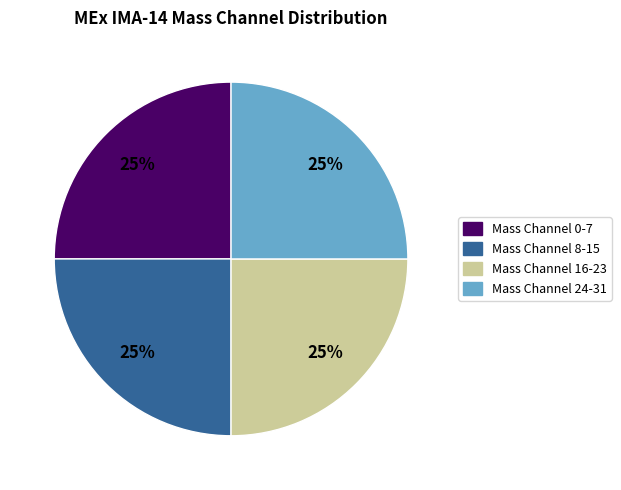

How many slices are in this pie chart?

4